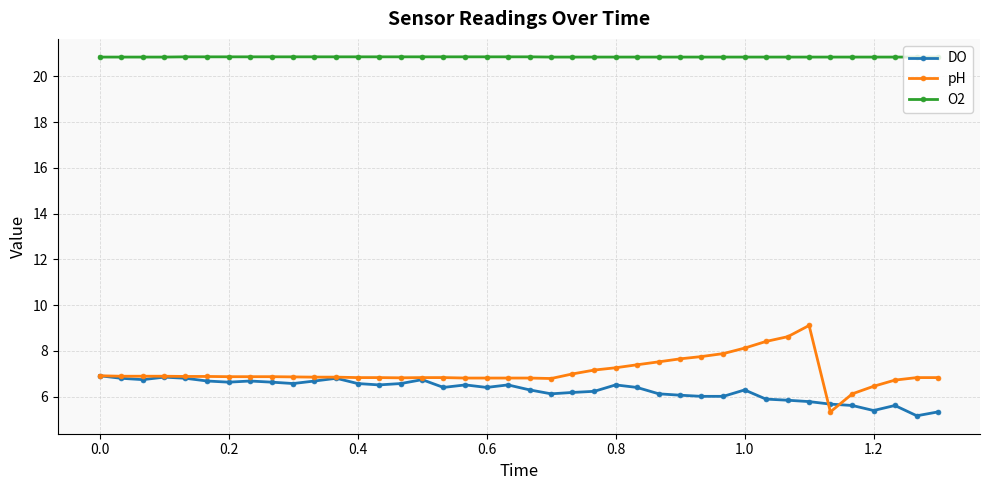

What is the value of the DO point at the 18th from the left?

6.5